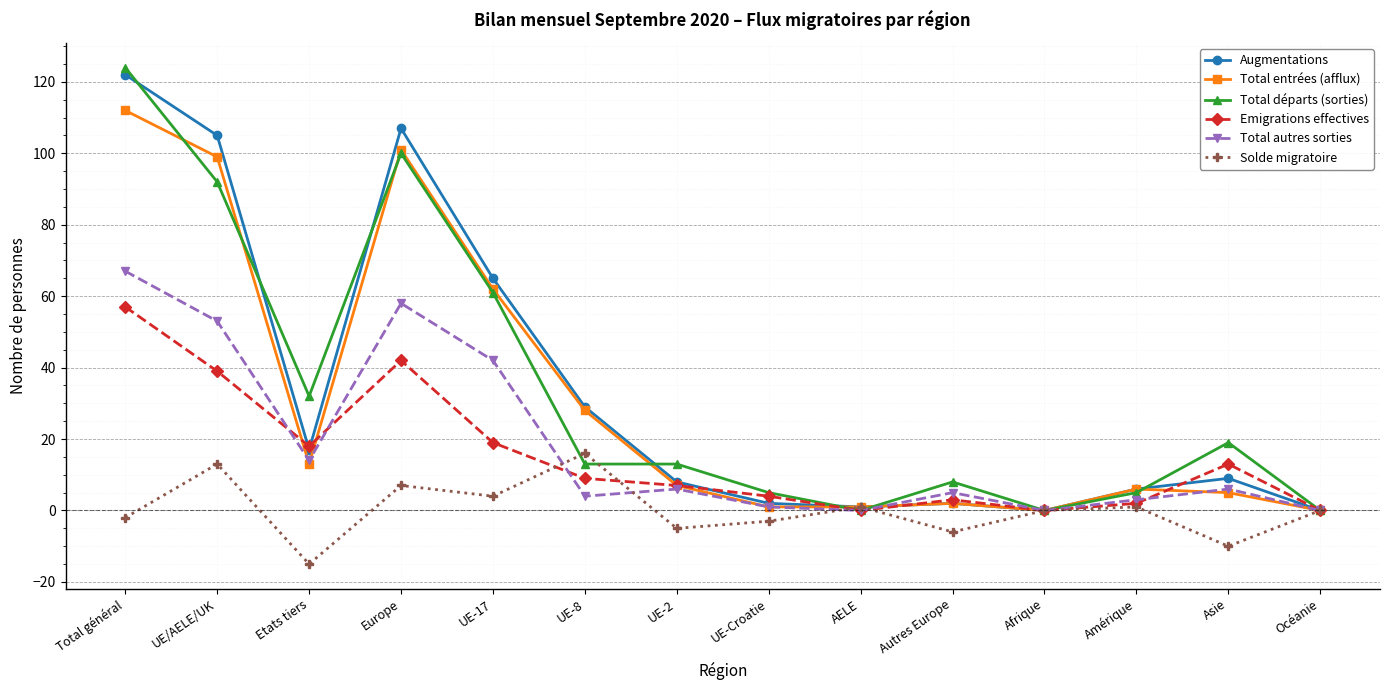

What is the lowest value of the Solde migratoire series?

-15